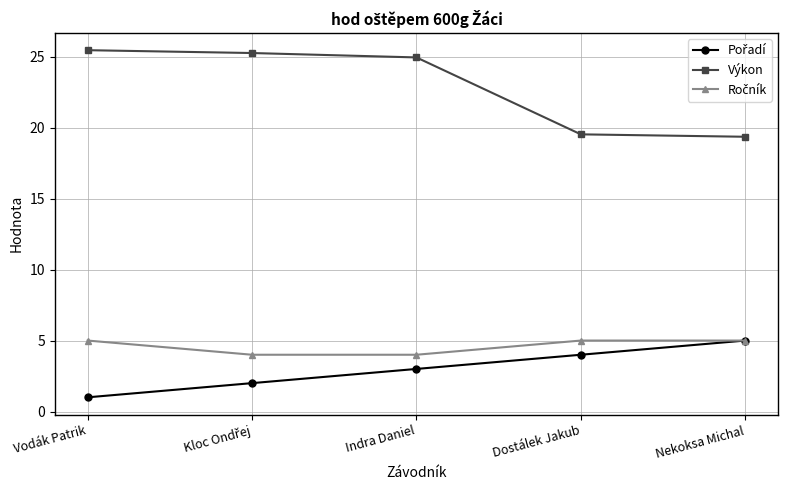

True or false: Výkon has more than 2 points higher than both neighbors.

False